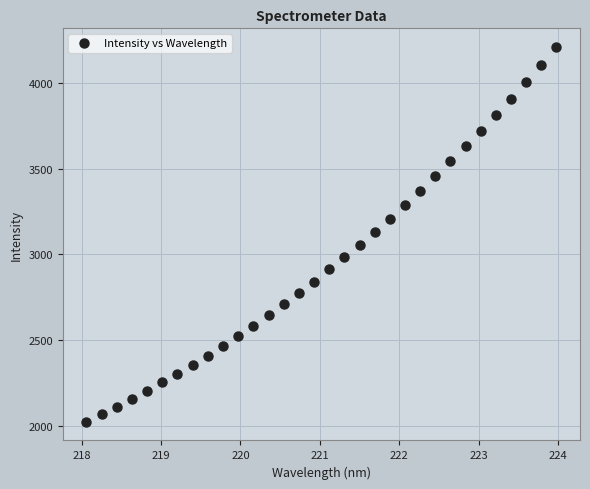

What is the range of Y values (max minus min)?

2181.6